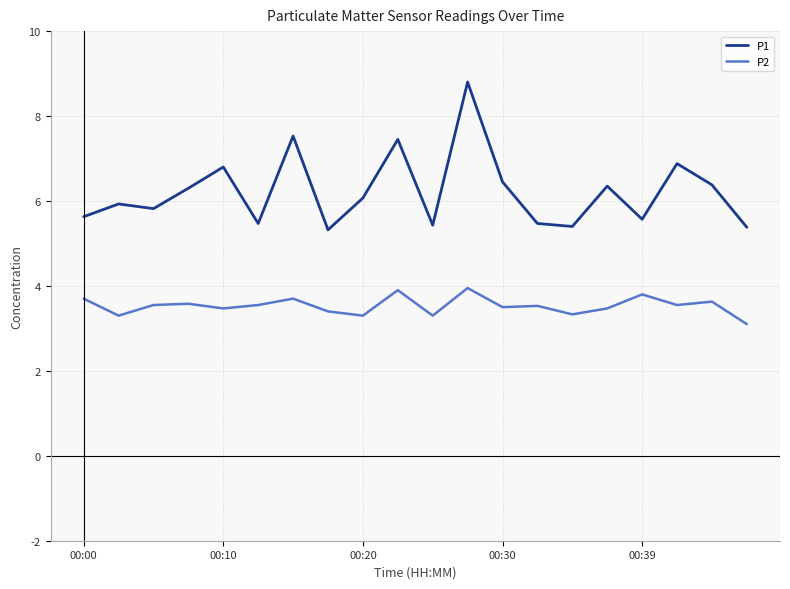

What is the maximum value shown in the chart?

8.8